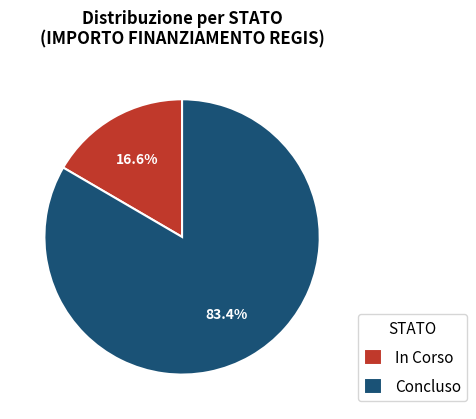

To the nearest percent, what is the difference between the largest and smallest slice percentages?

67%